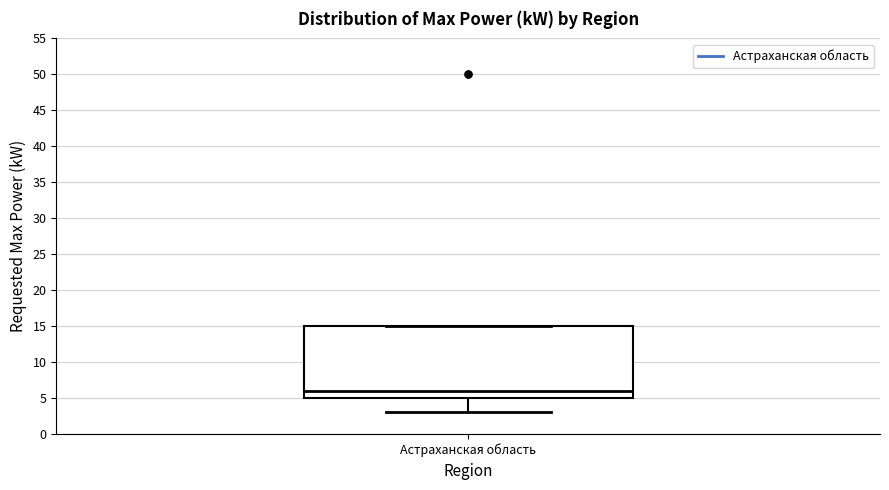

Transcribe this box plot: give where the median line is, the range the box spans, and where the two whiskers end, as read against the y-axis. The values are not printed on the chart, so give them approximately, as read against the axis.

median 6, box 5 to 15, whiskers 3 to 15